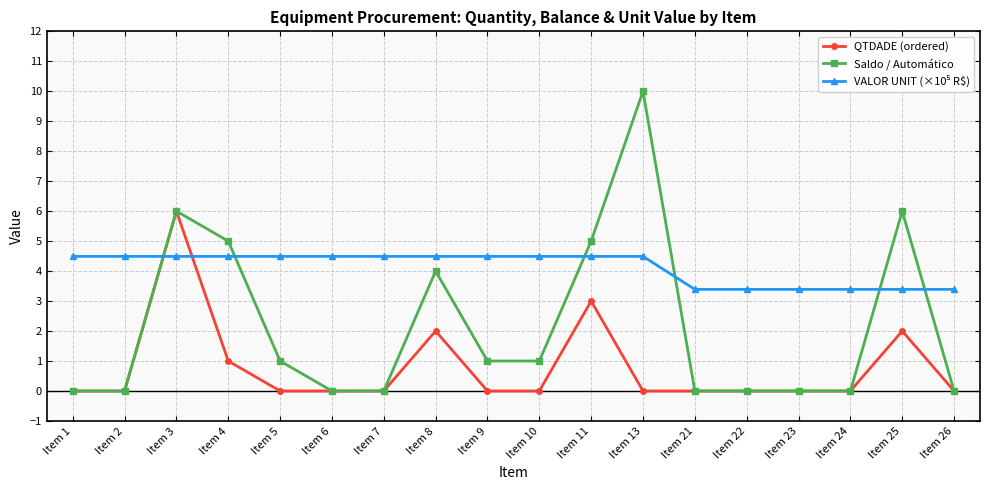

How many lines are shown in the chart?

3